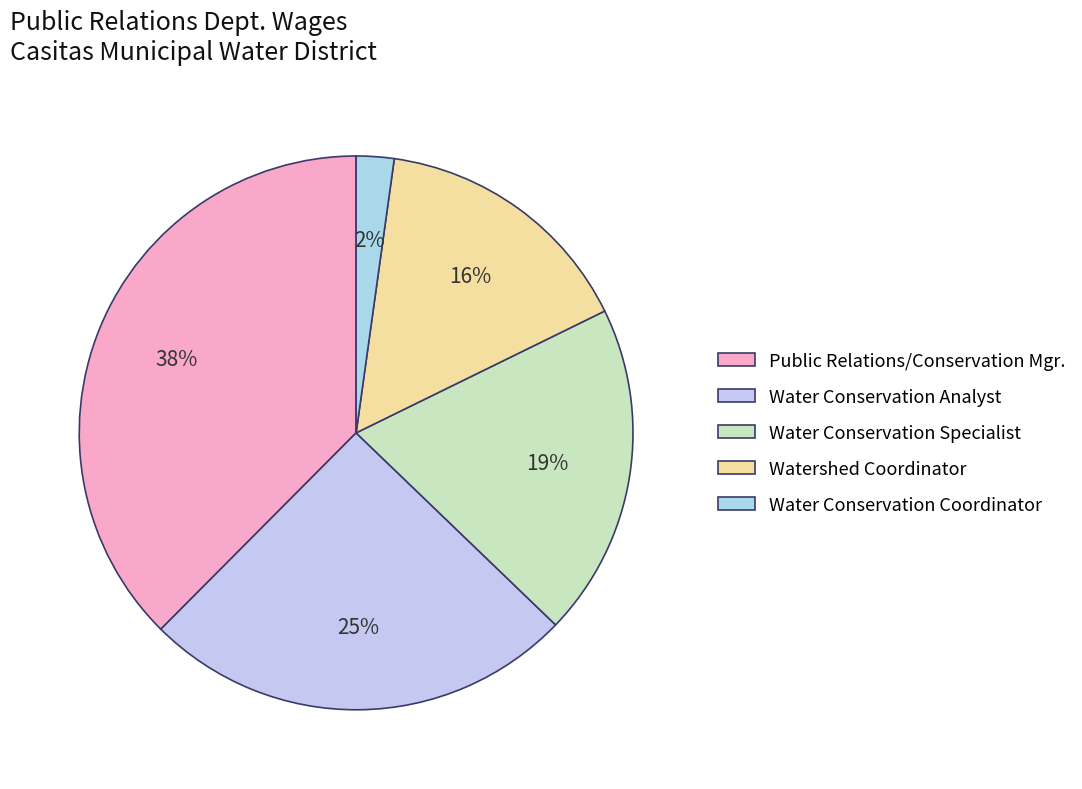

Combined, do Water Conservation Analyst and Watershed Coordinator account for over 50%?

No